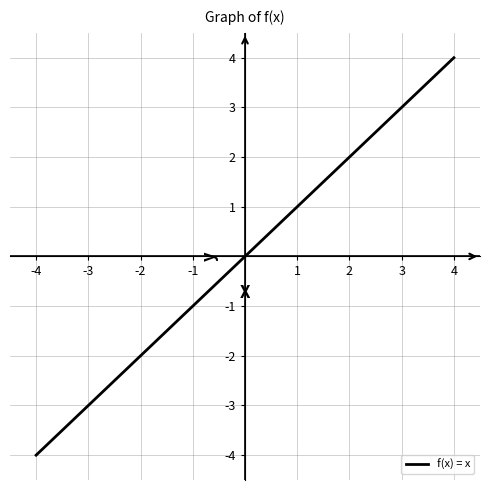

Is this an area chart (filled region under the line)?

No